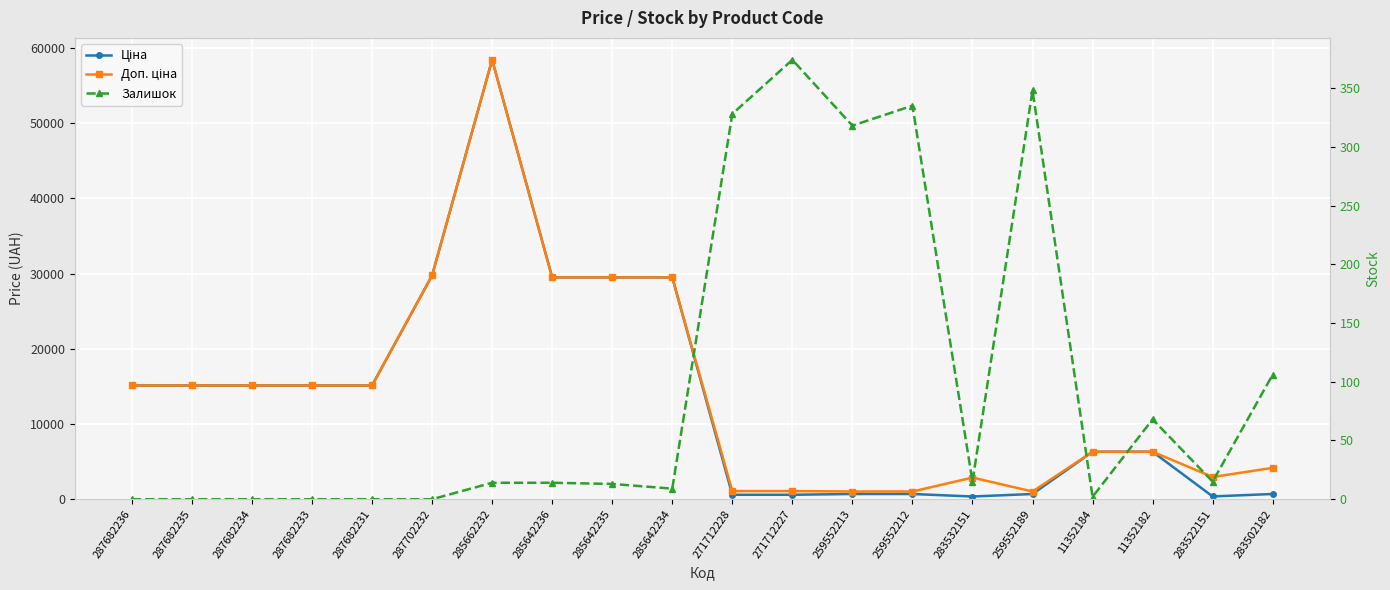

Is the value of Залишок at 287682236 greater than the value of Доп. ціна at 259552213?

No